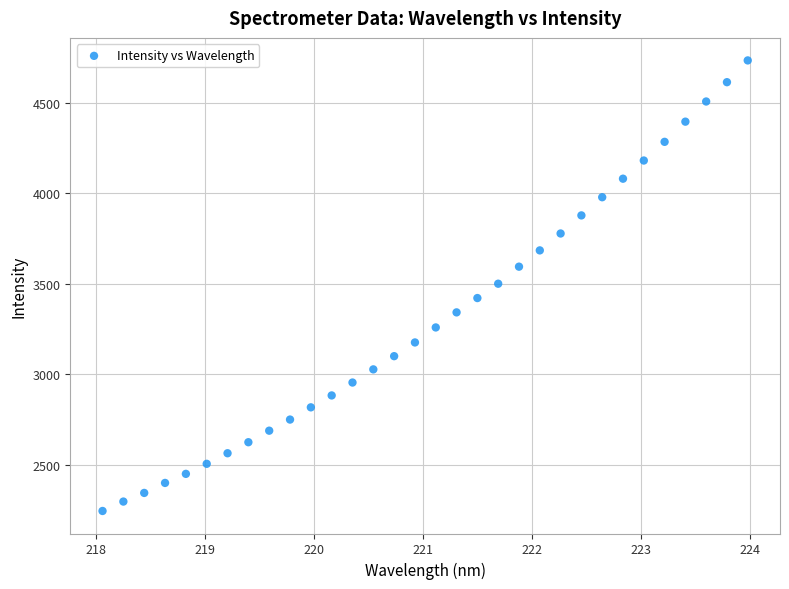

What is the range of X values (max minus min)?

5.9